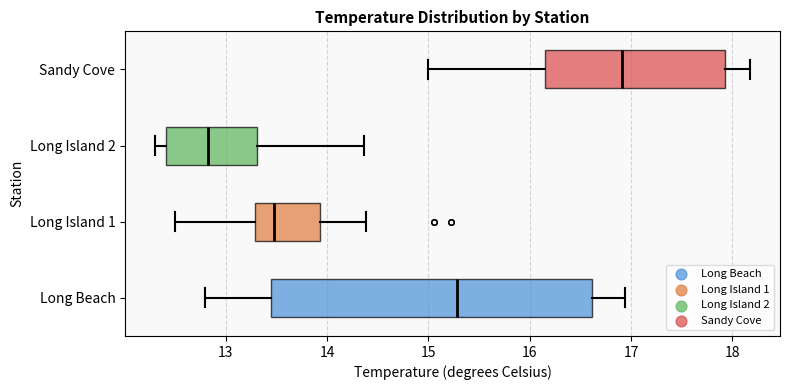

Where is the left edge of the box for Sandy Cove on the x-axis? The values are not printed on the chart, so give them approximately, as read against the axis.

16.2